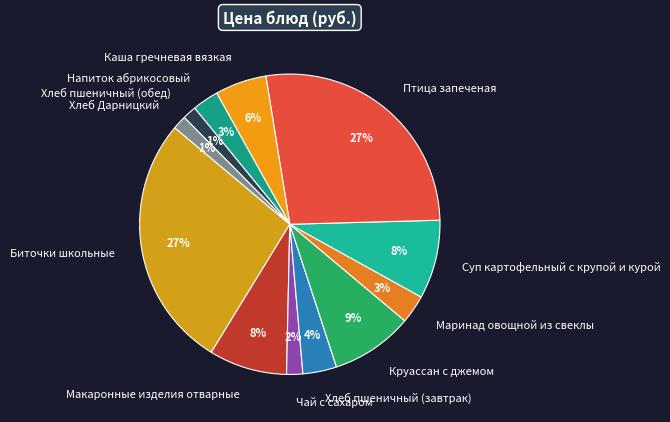

Is it true that Хлеб пшеничный (обед) is 12% of the pie?

False